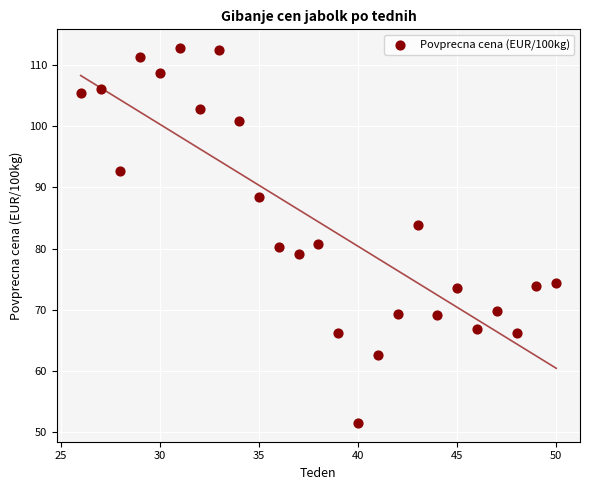

What is the range of X values (max minus min)?

24.0